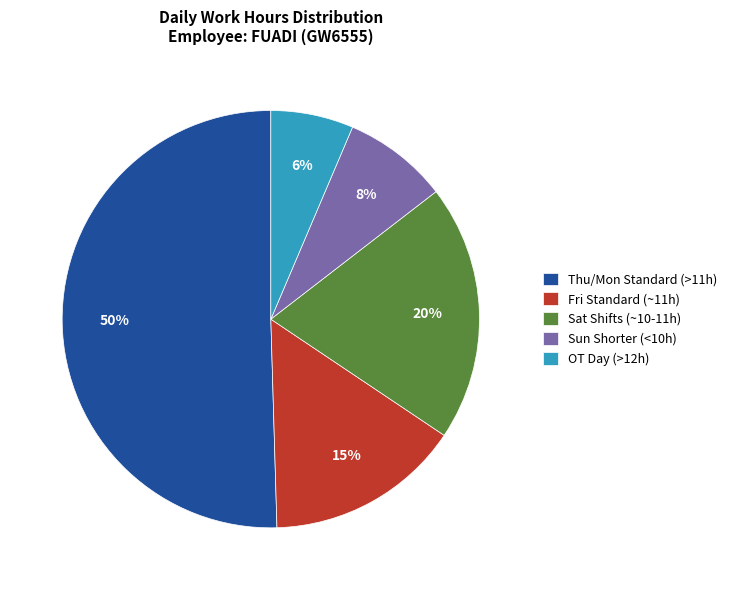

Rank the categories by value from lowest to highest.

OT Day (>12h), Sun Shorter (<10h), Fri Standard (~11h), Sat Shifts (~10-11h), Thu/Mon Standard (>11h)